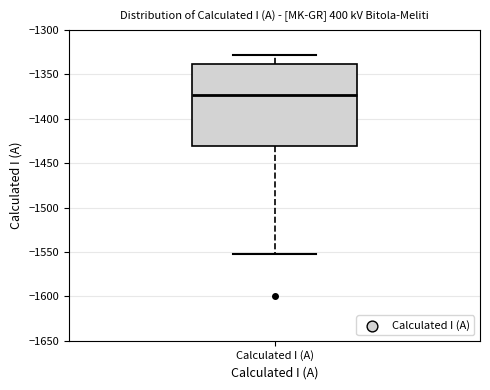

Where is the lower edge of the box for Calculated I (A) on the y-axis? The values are not printed on the chart, so give them approximately, as read against the axis.

-1430